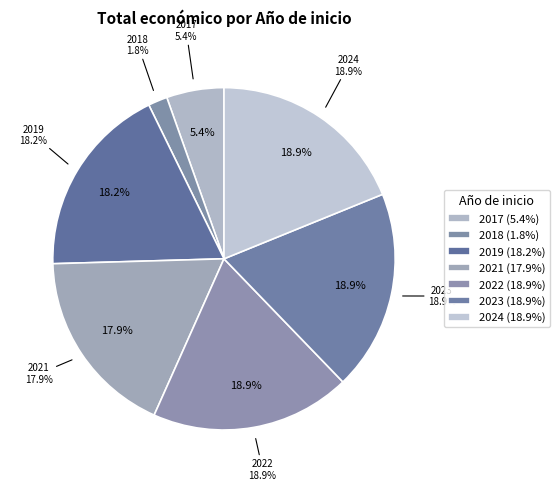

What percentage is the 2017 slice, to the nearest percent?

5%